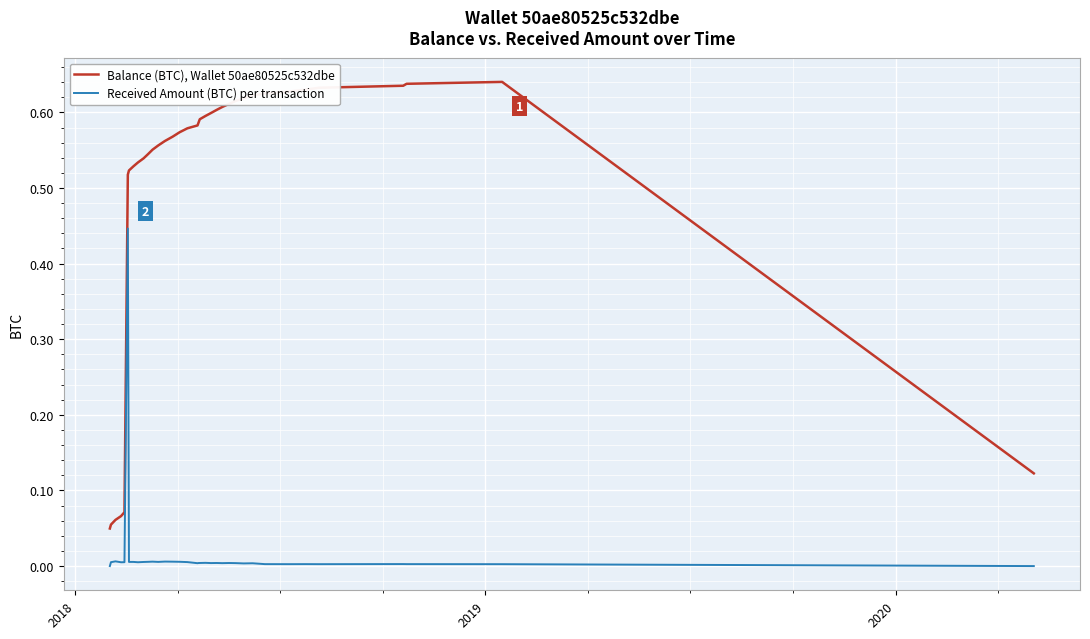

List the series in order of their peak value, highest first.

Balance (BTC), Wallet 50ae80525c532dbe, Received Amount (BTC) per transaction